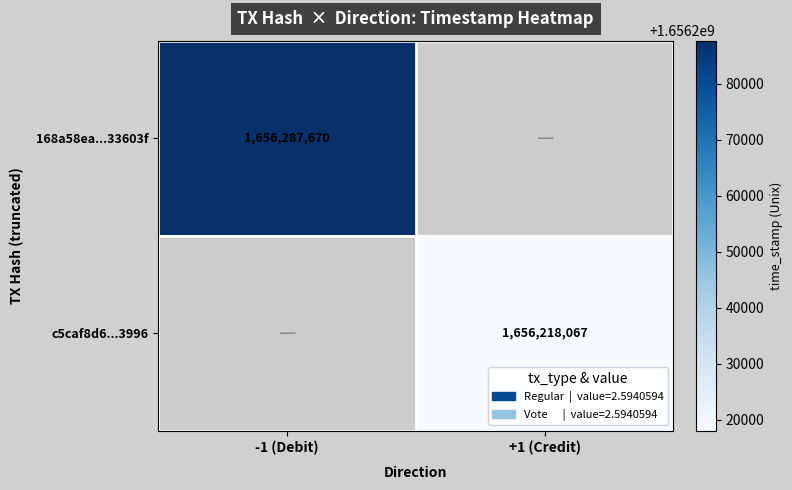

Is it true that c5caf8d6...3996 equals 1656218067 at +1 (Credit)?

True